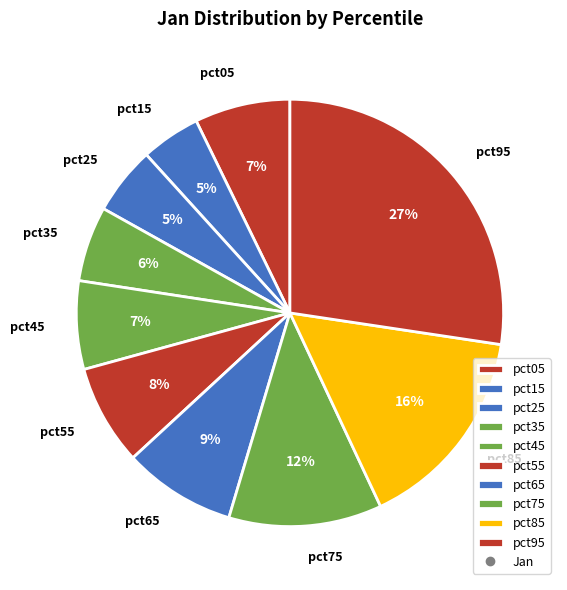

Which slice is the largest?

pct95